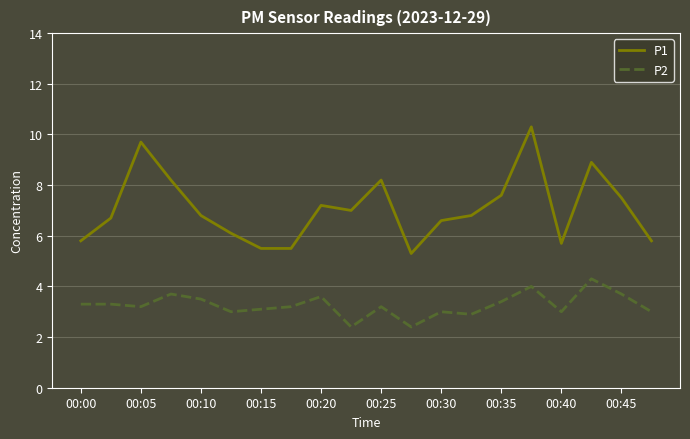

What is the difference between the maximum and minimum values in the P1 series?

5.0